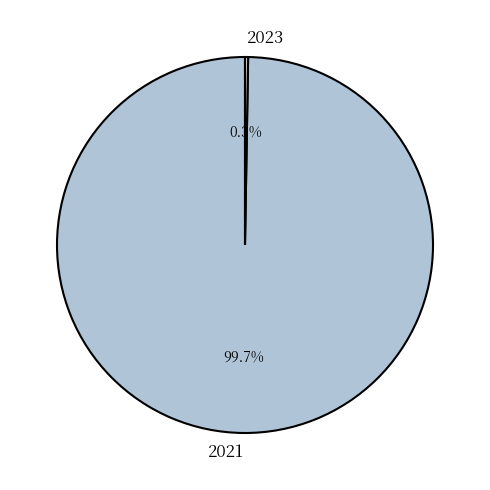

Does any single category account for the majority?

Yes